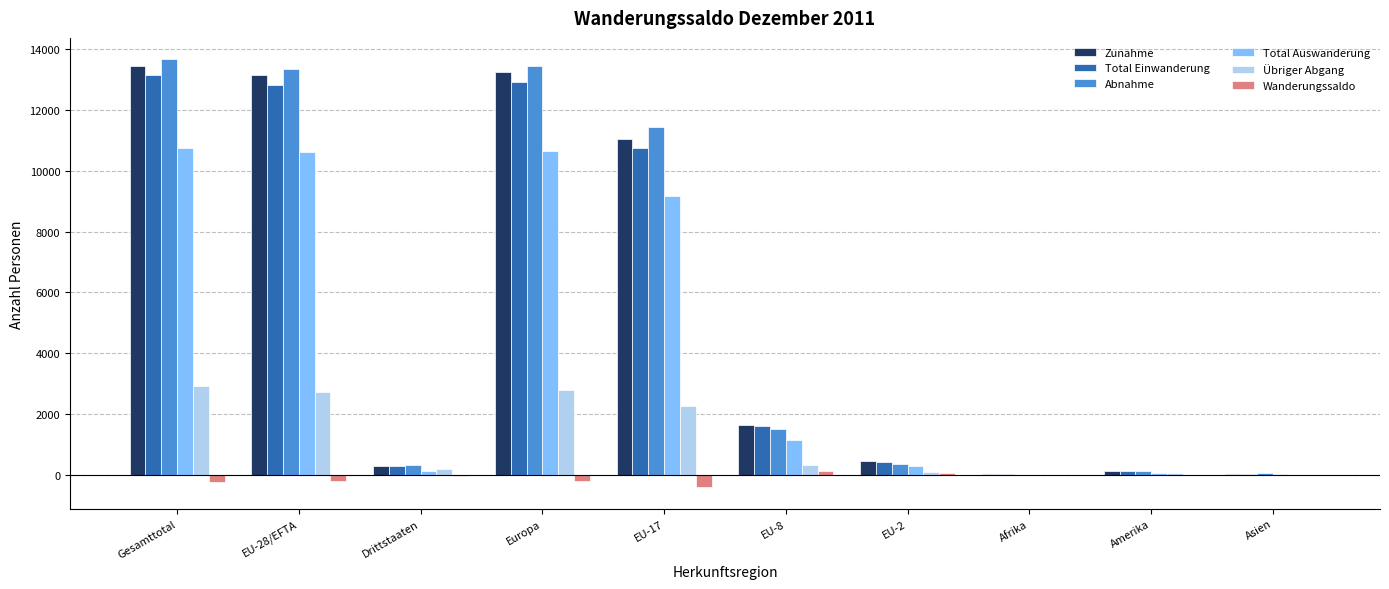

What value does the Wanderungssaldo series have at Asien?

-10